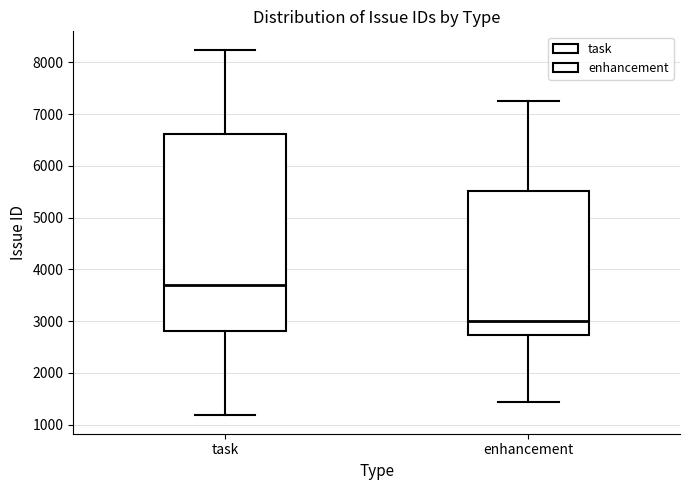

Comparing the boxes themselves (not the whiskers), which one is the tallest?

task